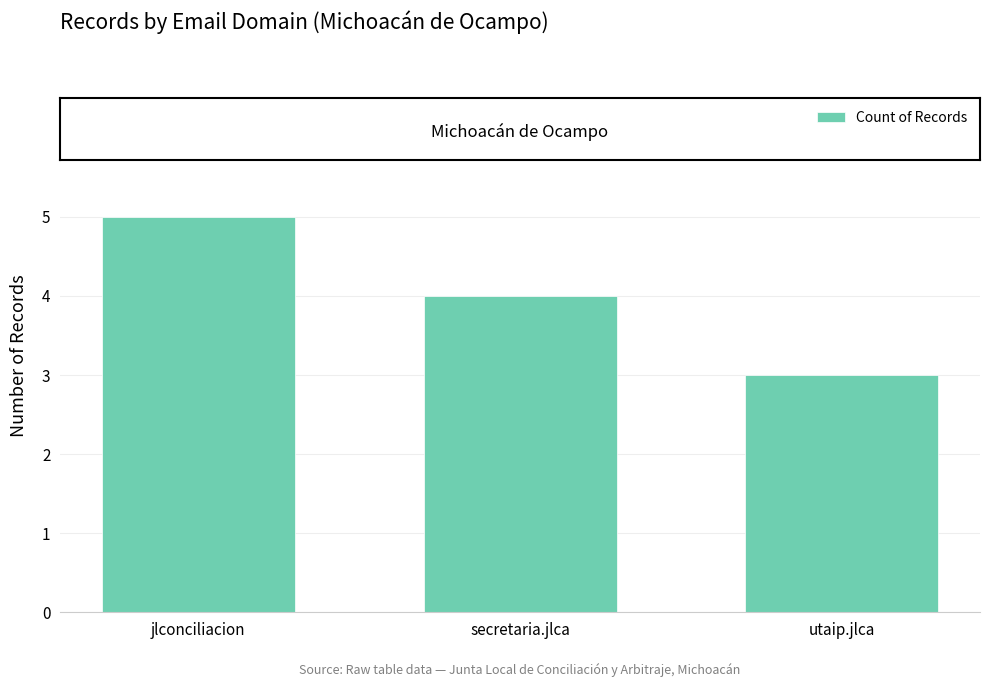

What is the maximum value shown in the chart?

5